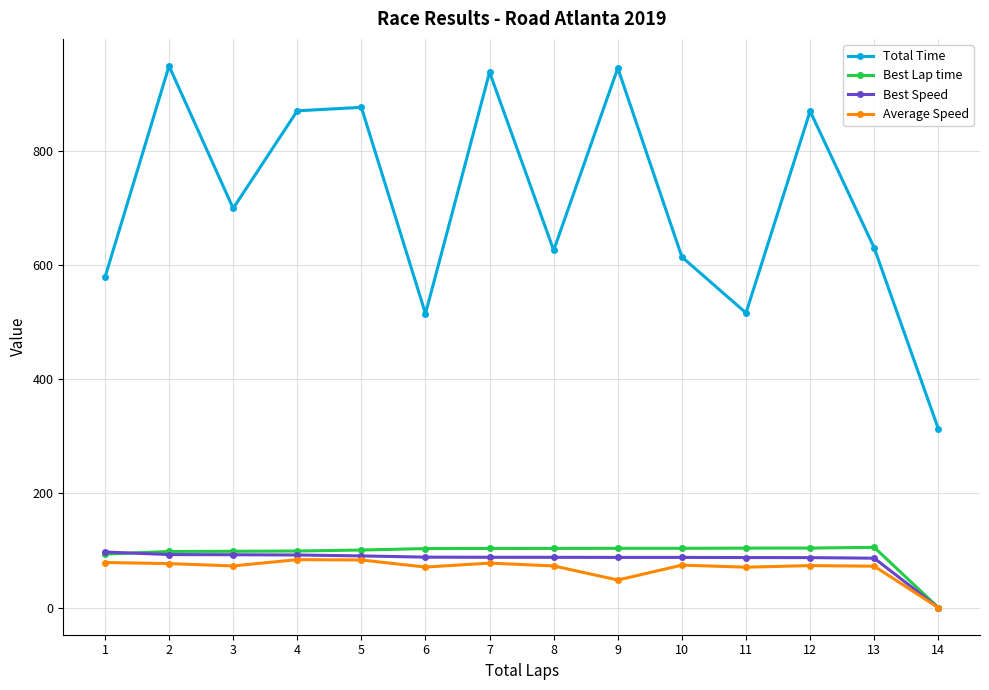

The value of Best Speed at 6 is 126.2. True or false?

False